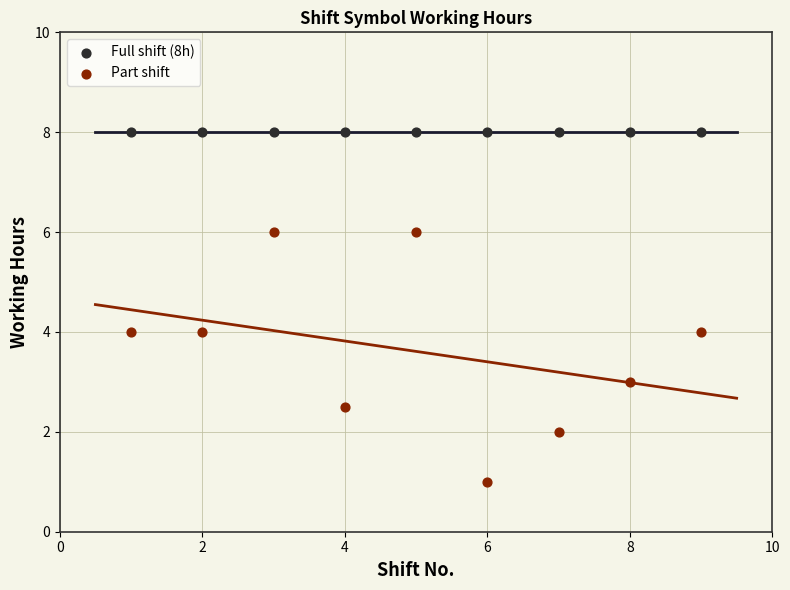

Across all data points, what is the range of X values (max minus min)?

8.0